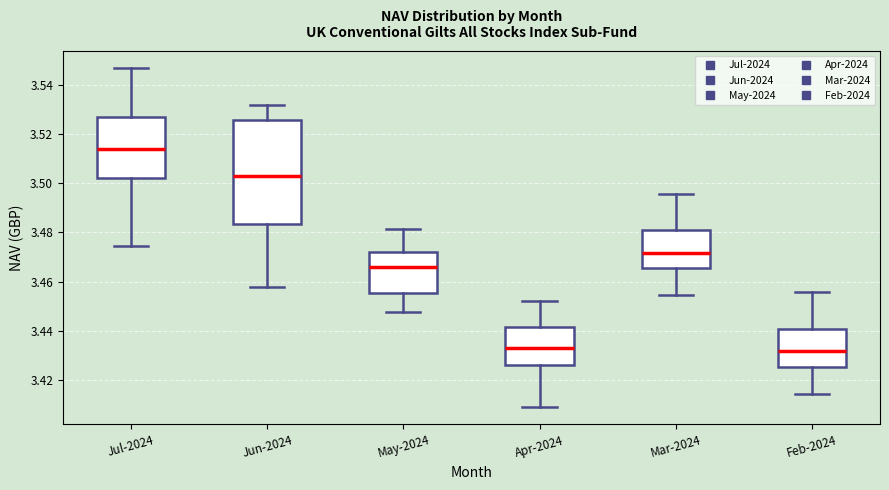

Reading left to right, transcribe this box plot: for each box, give where its median line is, the range the box spans, and where its two whiskers end, as read against the y-axis. The values are not printed on the chart, so give them approximately, as read against the axis.

Jul-2024: median 3.514, box 3.502 to 3.526, whiskers 3.474 to 3.546
Jun-2024: median 3.502, box 3.484 to 3.526, whiskers 3.458 to 3.532
May-2024: median 3.466, box 3.456 to 3.472, whiskers 3.448 to 3.482
Apr-2024: median 3.434, box 3.426 to 3.442, whiskers 3.408 to 3.452
Mar-2024: median 3.472, box 3.466 to 3.480, whiskers 3.454 to 3.496
Feb-2024: median 3.432, box 3.426 to 3.440, whiskers 3.414 to 3.456